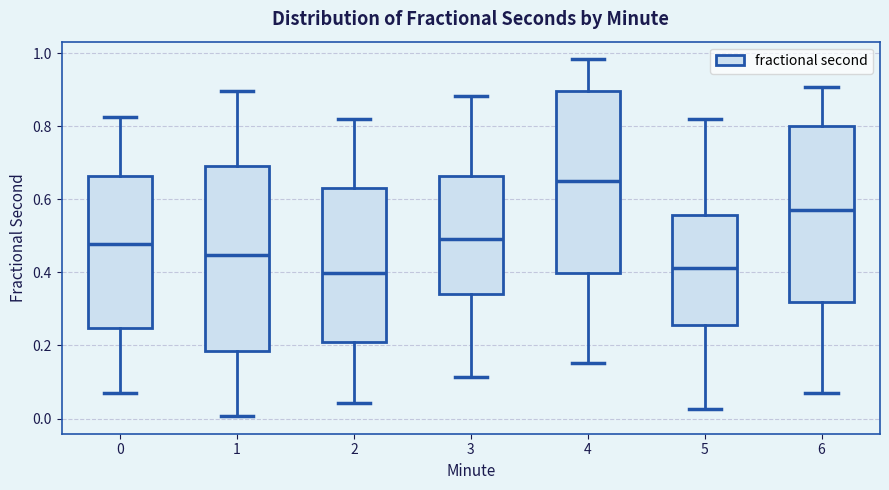

Reading left to right, read every box against the y-axis: the position of its median line, the range the box covers, and the ends of its whiskers. The values are not printed on the chart, so give them approximately, as read against the axis.

0: median 0.48, box 0.24 to 0.66, whiskers 0.06 to 0.82
1: median 0.44, box 0.18 to 0.68, whiskers 0.00 to 0.90
2: median 0.40, box 0.20 to 0.64, whiskers 0.04 to 0.82
3: median 0.50, box 0.34 to 0.66, whiskers 0.12 to 0.88
4: median 0.64, box 0.40 to 0.90, whiskers 0.16 to 0.98
5: median 0.42, box 0.26 to 0.56, whiskers 0.02 to 0.82
6: median 0.58, box 0.32 to 0.80, whiskers 0.08 to 0.90